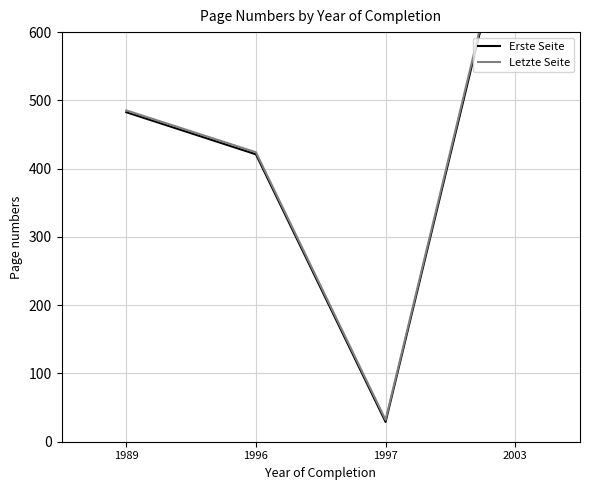

What are all the series names shown in the legend?

Erste Seite, Letzte Seite